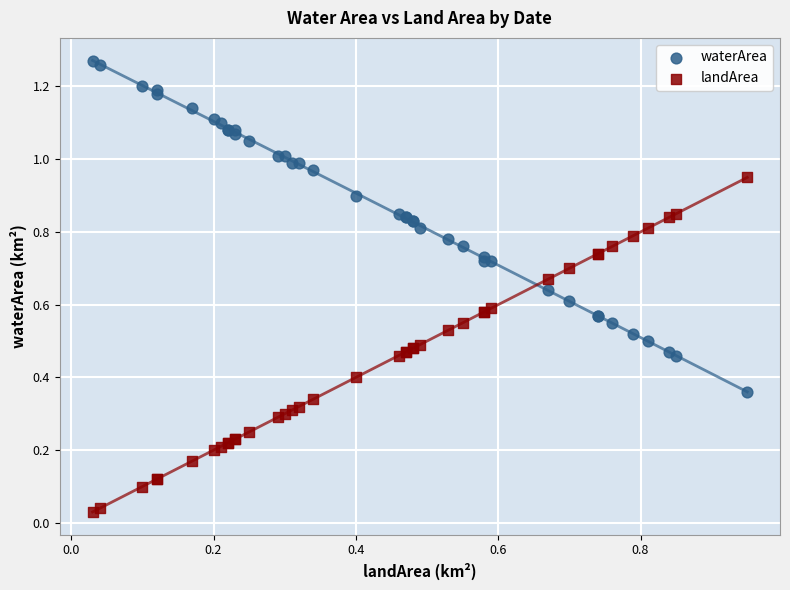

Which series contains the lowest Y value?

landArea